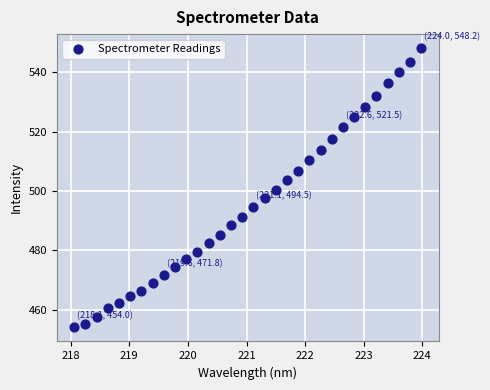

What is the range of Y values (max minus min)?

94.2